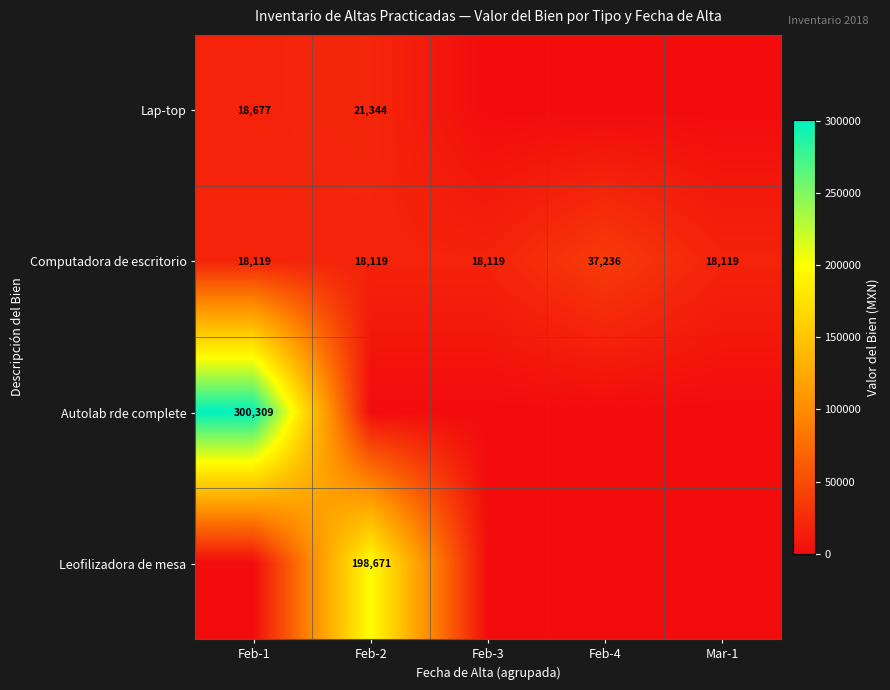

What is the highest value of the Computadora de escritorio series?

37236